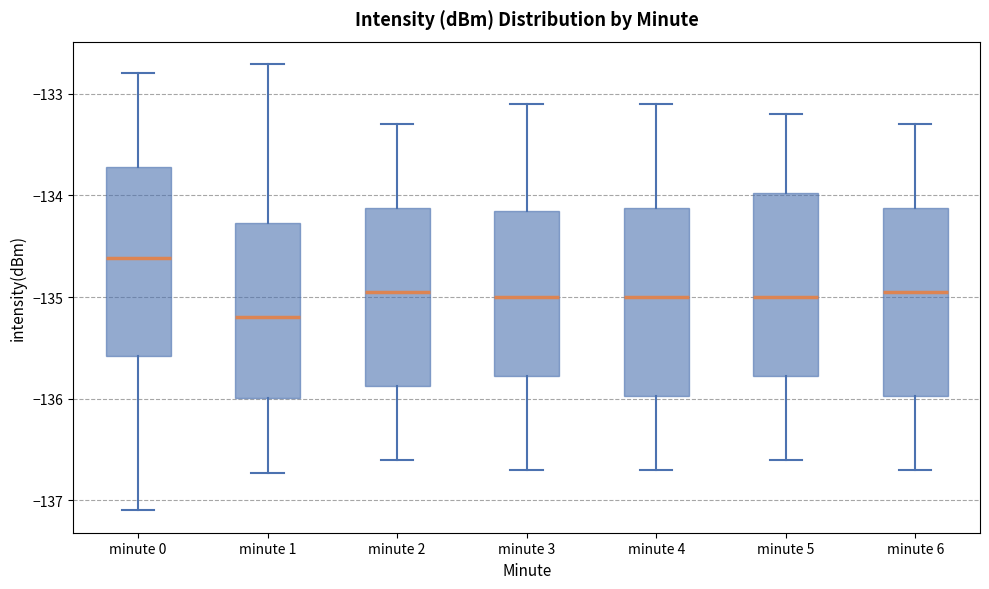

Reading left to right, transcribe this box plot: for each box, give where its median line is, the range the box spans, and where its two whiskers end, as read against the y-axis. The values are not printed on the chart, so give them approximately, as read against the axis.

minute 0: median -134.6, box -135.6 to -133.7, whiskers -137.1 to -132.8
minute 1: median -135.2, box -136.0 to -134.3, whiskers -136.7 to -132.7
minute 2: median -134.9, box -135.9 to -134.1, whiskers -136.6 to -133.3
minute 3: median -135.0, box -135.8 to -134.1, whiskers -136.7 to -133.1
minute 4: median -135.0, box -136.0 to -134.1, whiskers -136.7 to -133.1
minute 5: median -135.0, box -135.8 to -134.0, whiskers -136.6 to -133.2
minute 6: median -134.9, box -136.0 to -134.1, whiskers -136.7 to -133.3